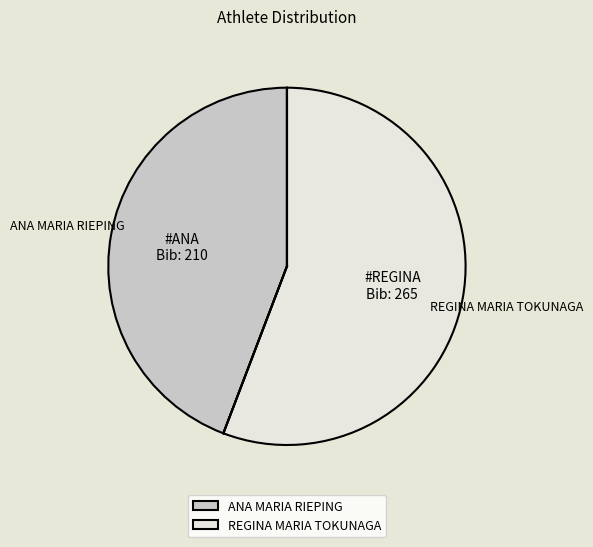

Which has a higher value, ANA MARIA RIEPING or REGINA MARIA TOKUNAGA?

REGINA MARIA TOKUNAGA